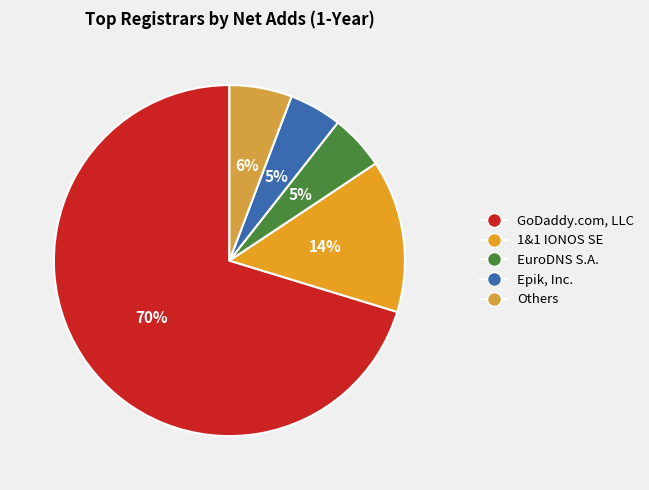

How many slices are in this pie chart?

5